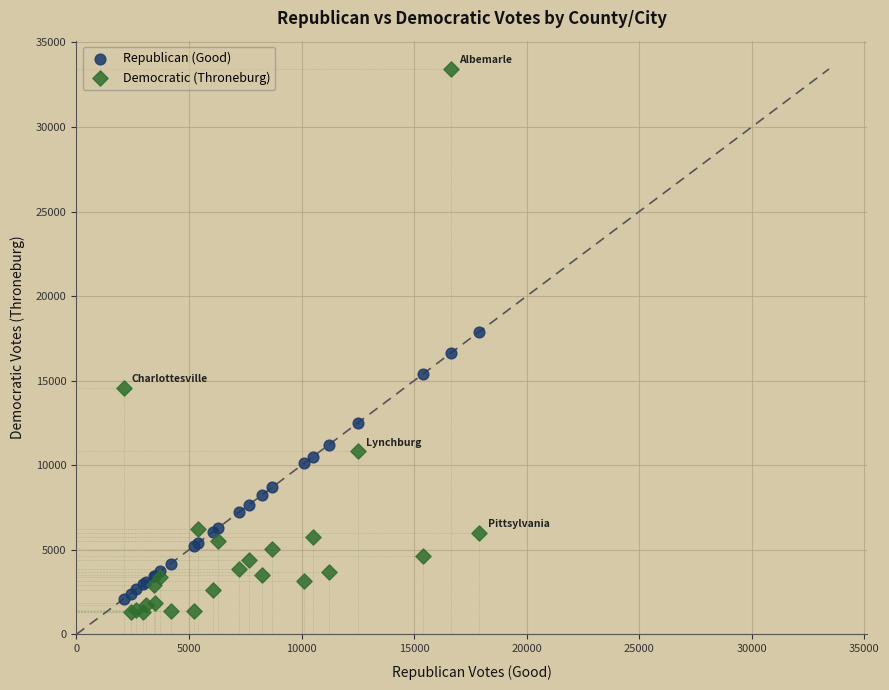

What are all the series names shown in the legend?

Republican (Good), Democratic (Throneburg)